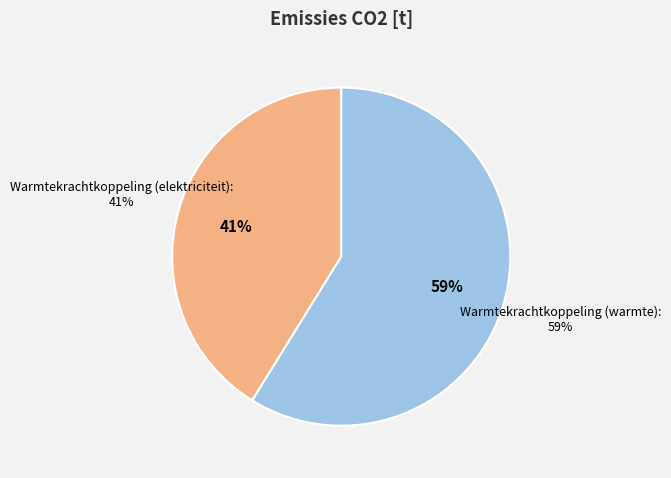

What is the largest slice in the pie chart?

Warmtekrachtkoppeling (warmte)